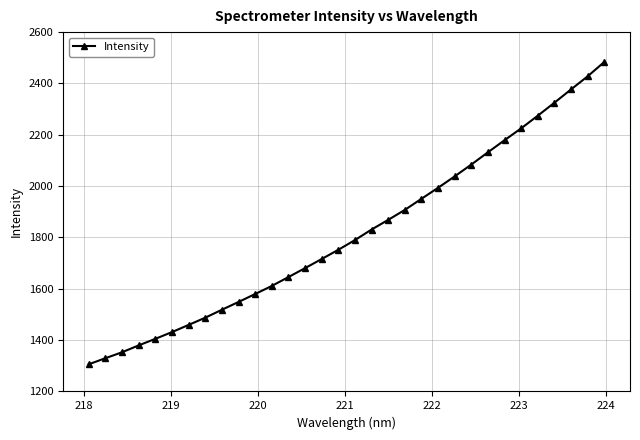

What is the maximum value shown in the chart?

2483.4